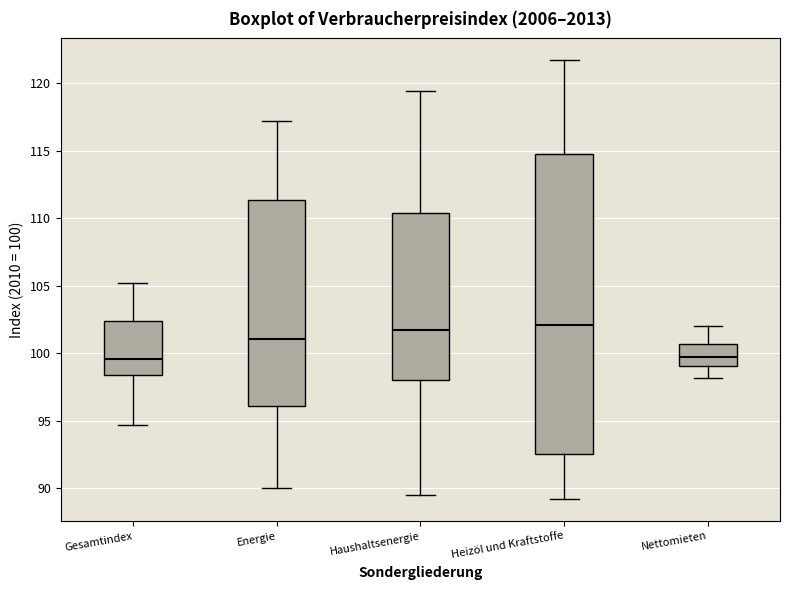

Reading left to right, transcribe this box plot: for each box, give where its median line is, the range the box spans, and where its two whiskers end, as read against the y-axis. The values are not printed on the chart, so give them approximately, as read against the axis.

Gesamtindex: median 99.5, box 98.5 to 102.5, whiskers 94.5 to 105.0
Energie: median 101.0, box 96.0 to 111.5, whiskers 90.0 to 117.0
Haushaltsenergie: median 102.0, box 98.0 to 110.5, whiskers 89.5 to 119.5
Heizöl und Kraftstoffe: median 102.0, box 92.5 to 115.0, whiskers 89.0 to 121.5
Nettomieten: median 99.5, box 99.0 to 100.5, whiskers 98.0 to 102.0